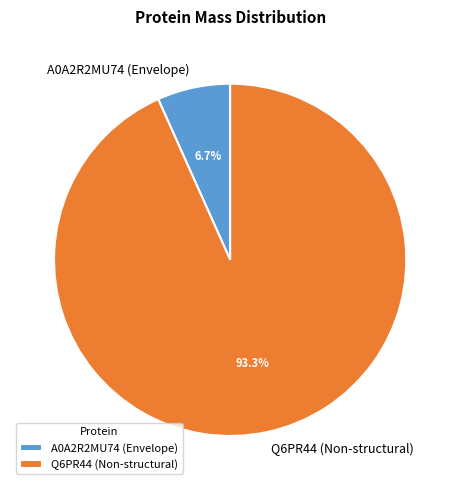

Which has a higher value, A0A2R2MU74 (Envelope) or Q6PR44 (Non-structural)?

Q6PR44 (Non-structural)